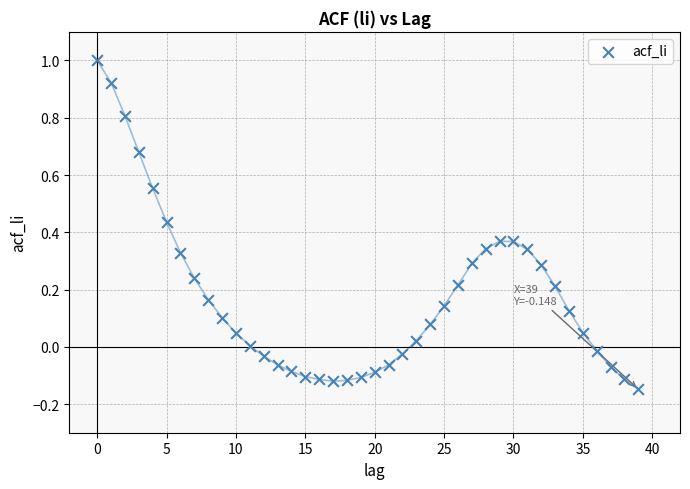

What is the range of Y values (max minus min)?

1.1